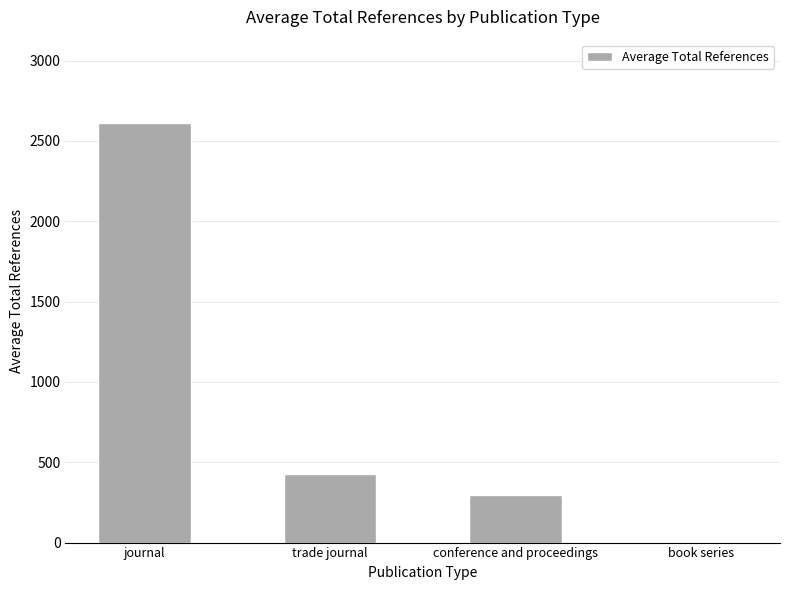

Which category has the highest value across all series?

journal